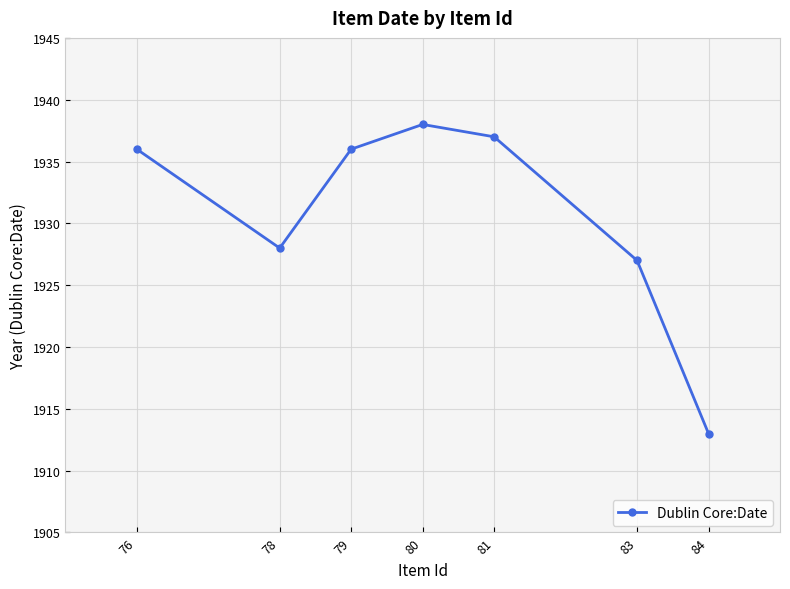

Which category has the highest value across all series?

80